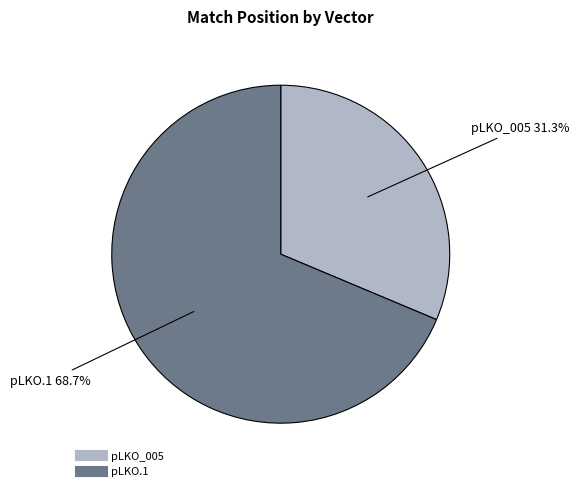

Is there a majority slice in this chart?

Yes